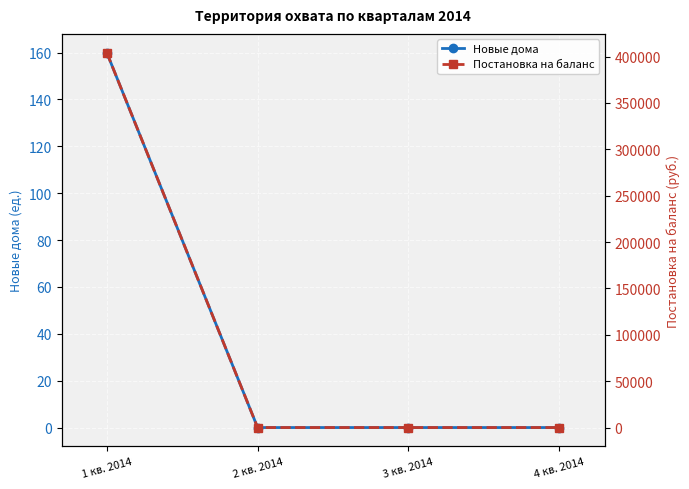

At 4 кв. 2014, list the series in order from smallest to largest.

Новые дома, Постановка на баланс